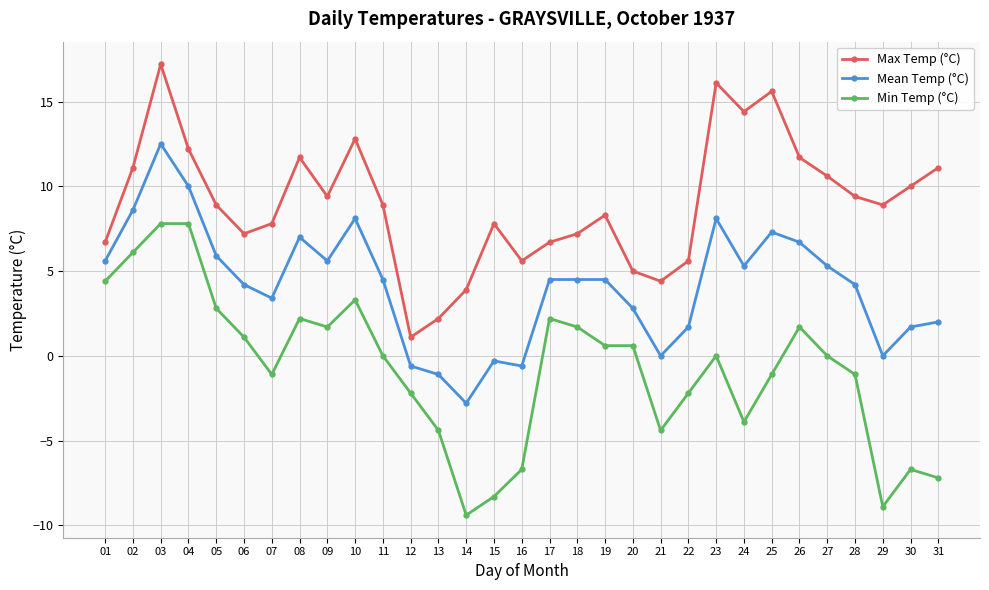

Rank the series by their average value, from lowest to highest.

Min Temp (°C), Mean Temp (°C), Max Temp (°C)